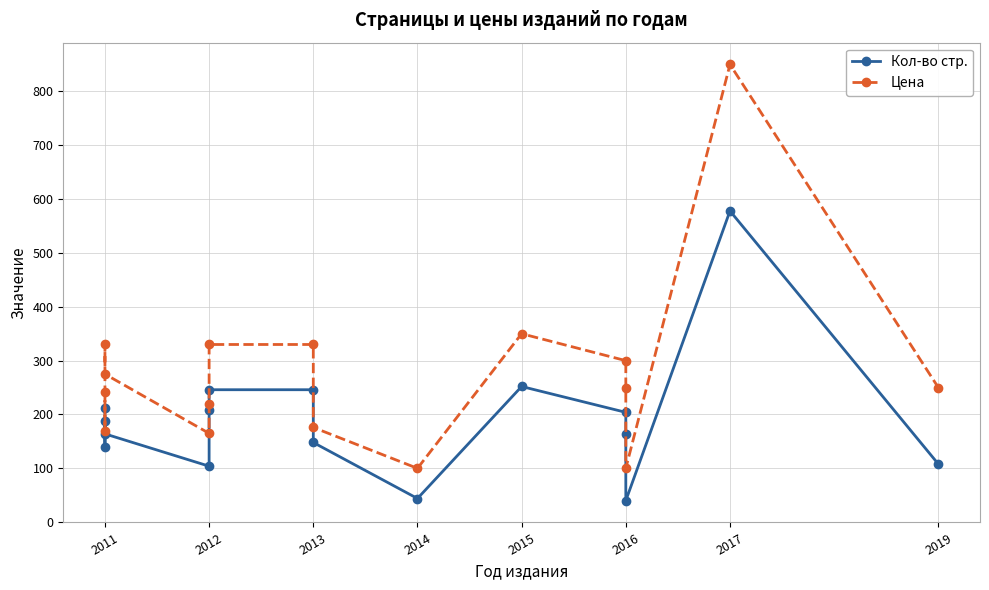

In Кол-во стр., how many points are lower than both neighbors (excluding endpoints)?

4